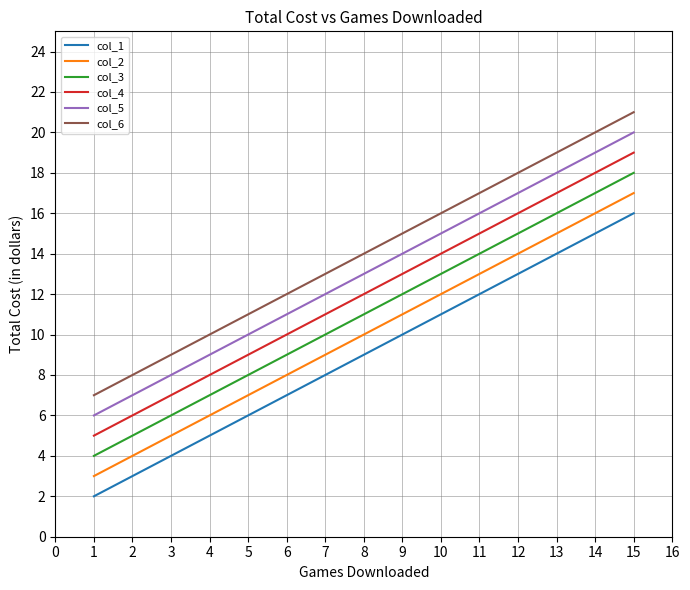

Rank the categories by col_4 value from highest to lowest.

15, 14, 13, 12, 11, 10, 9, 8, 7, 6, 5, 4, 3, 2, 1